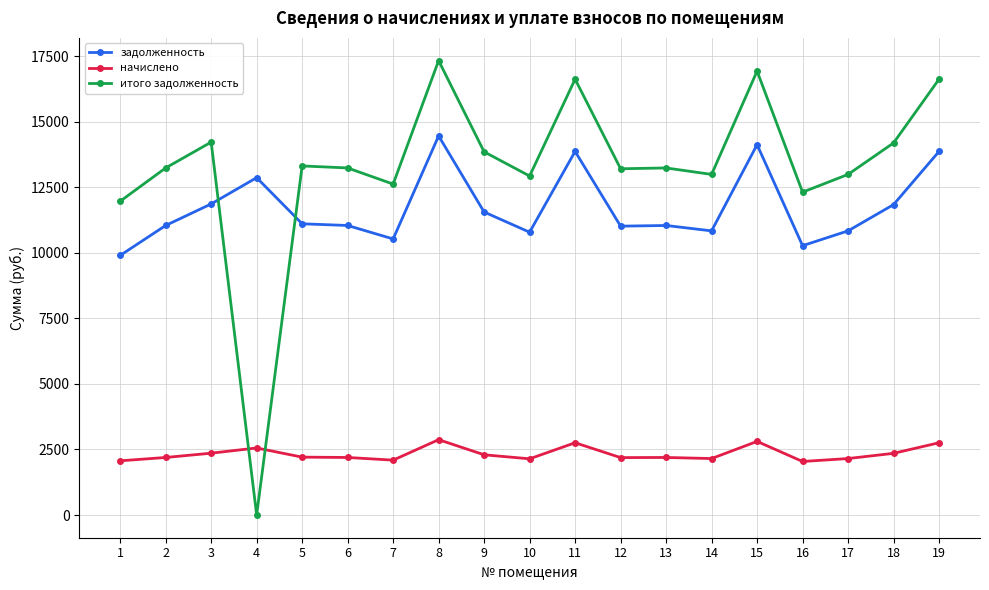

The задолженность series shows 11016.7 at 12. True or false?

True